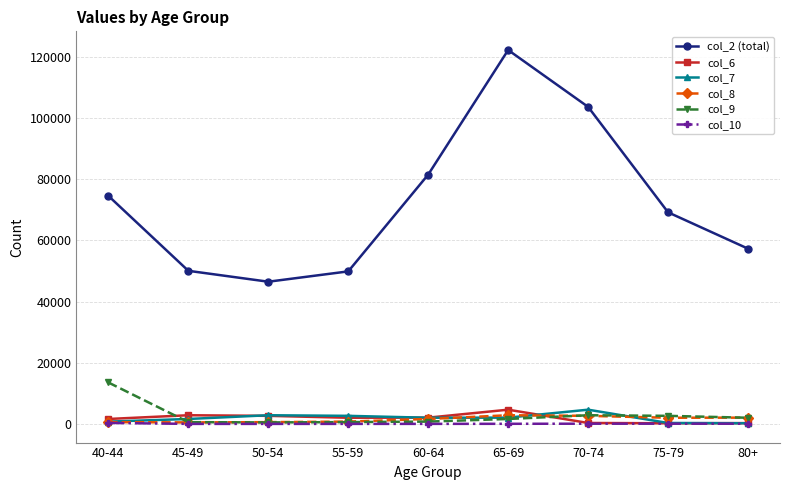

What is the label of the 9th point from the left?

80+